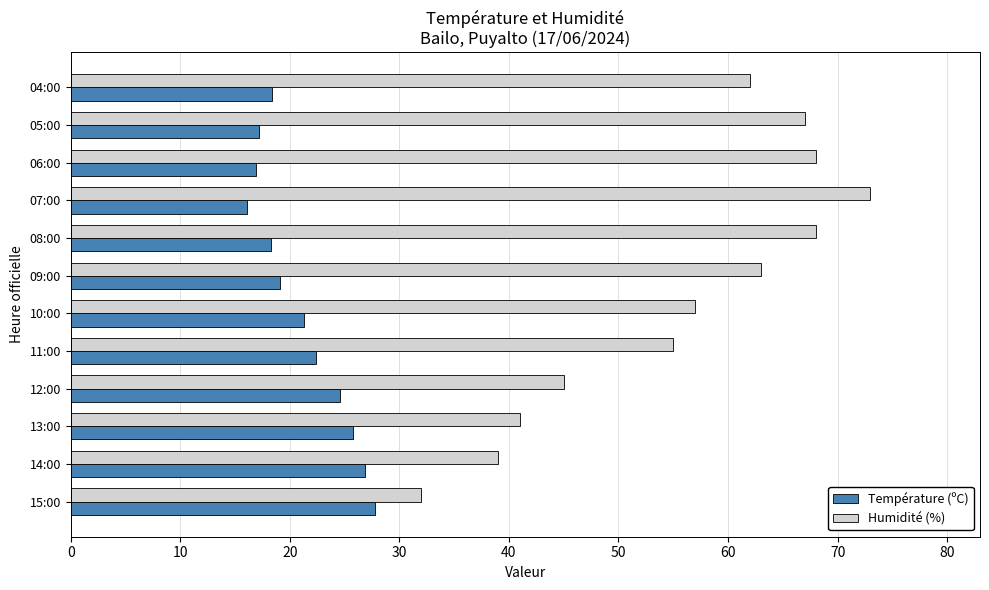

At which category is the sum across all series the highest?

07:00